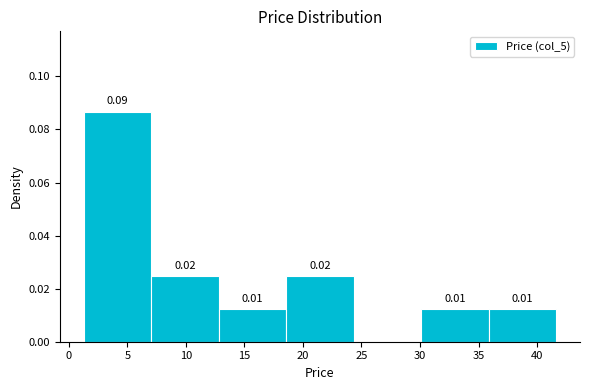

Which range on the x-axis has the tallest bar?

1.5 to 7.0